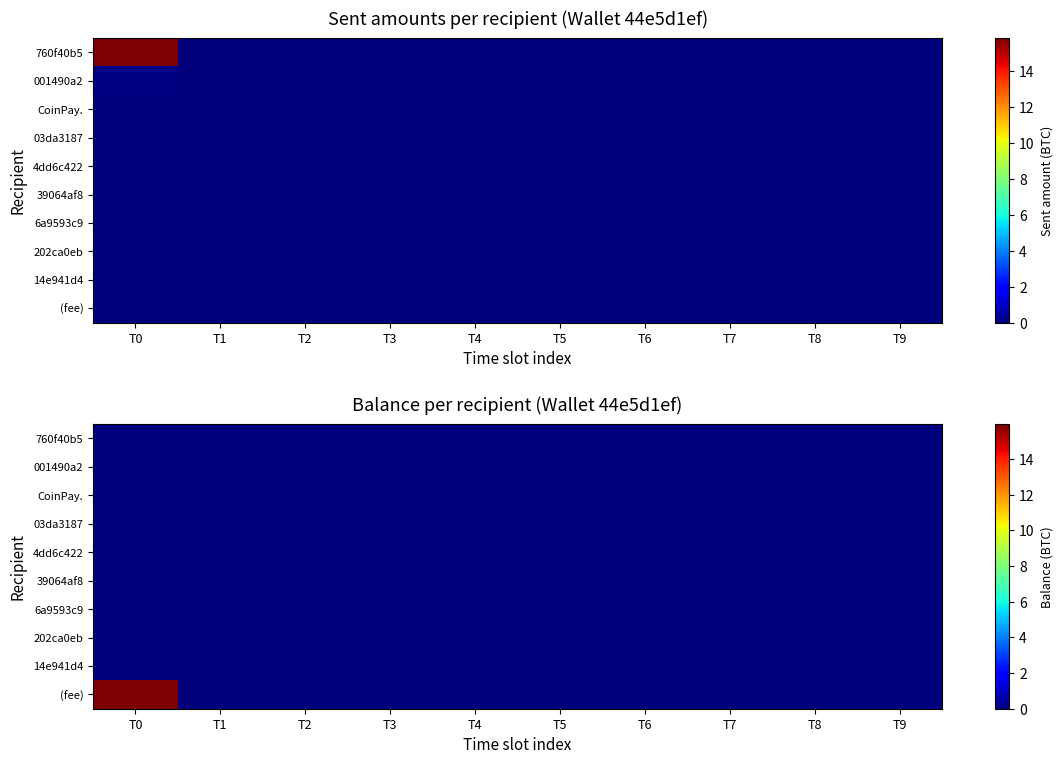

At T7, list the series in order from smallest to largest.

760f40b5, 001490a2, CoinPay., 03da3187, 4dd6c422, 39064af8, 6a9593c9, 202ca0eb, 14e941d4, (fee)